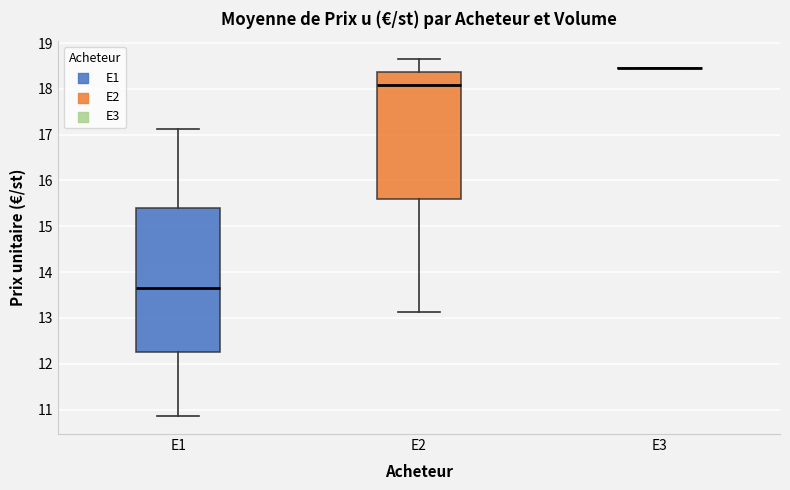

Where does the lower whisker of the box for E2 end on the y-axis? The values are not printed on the chart, so give them approximately, as read against the axis.

13.1